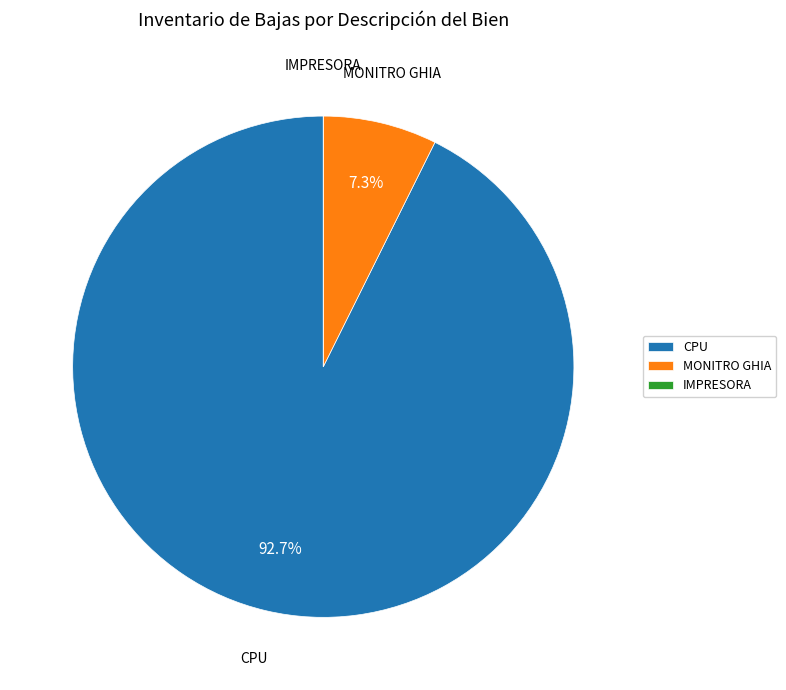

Is there a majority slice in this chart?

Yes